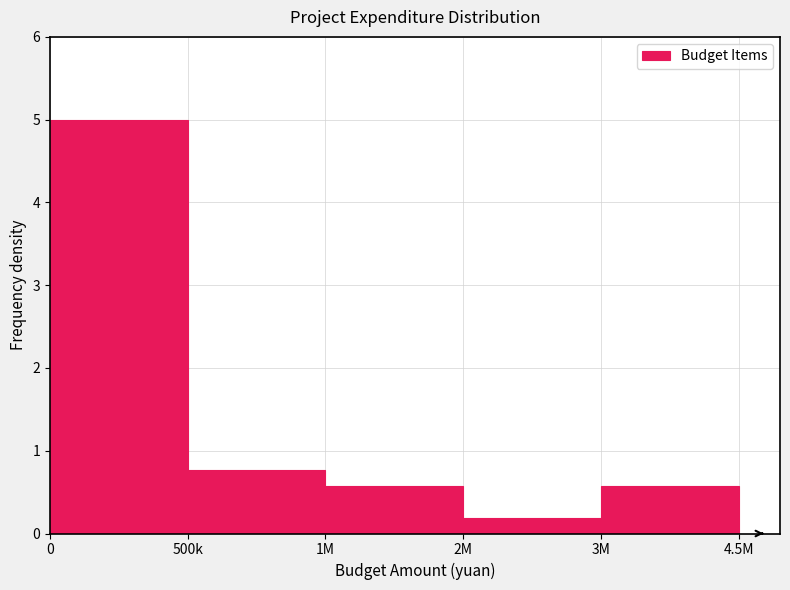

Reading left to right, what are all the values shown in this chart?

0=5.0	500k=0.8	1M=0.6	2M=0.2	3M=0.6